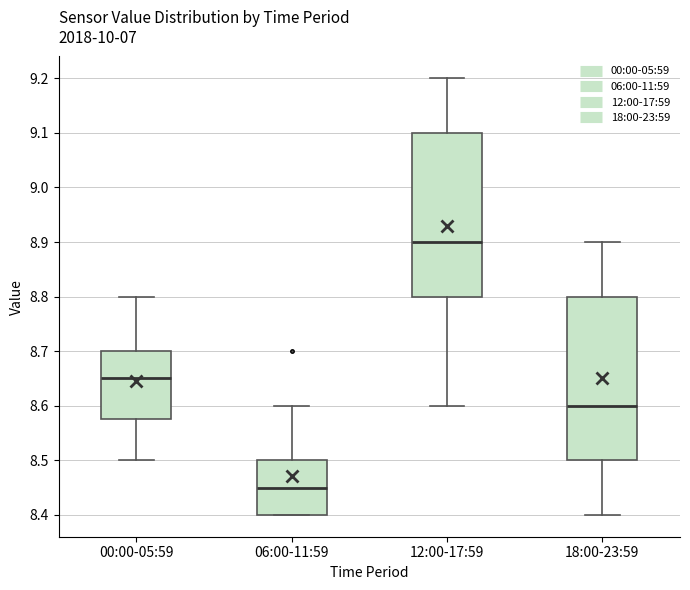

Reading left to right, transcribe this box plot: for each box, give where its median line is, the range the box spans, and where its two whiskers end, as read against the y-axis. The values are not printed on the chart, so give them approximately, as read against the axis.

00:00-05:59: median 8.65, box 8.58 to 8.70, whiskers 8.50 to 8.80
06:00-11:59: median 8.45, box 8.40 to 8.50, whiskers 8.40 to 8.60
12:00-17:59: median 8.90, box 8.80 to 9.10, whiskers 8.60 to 9.20
18:00-23:59: median 8.60, box 8.50 to 8.80, whiskers 8.40 to 8.90